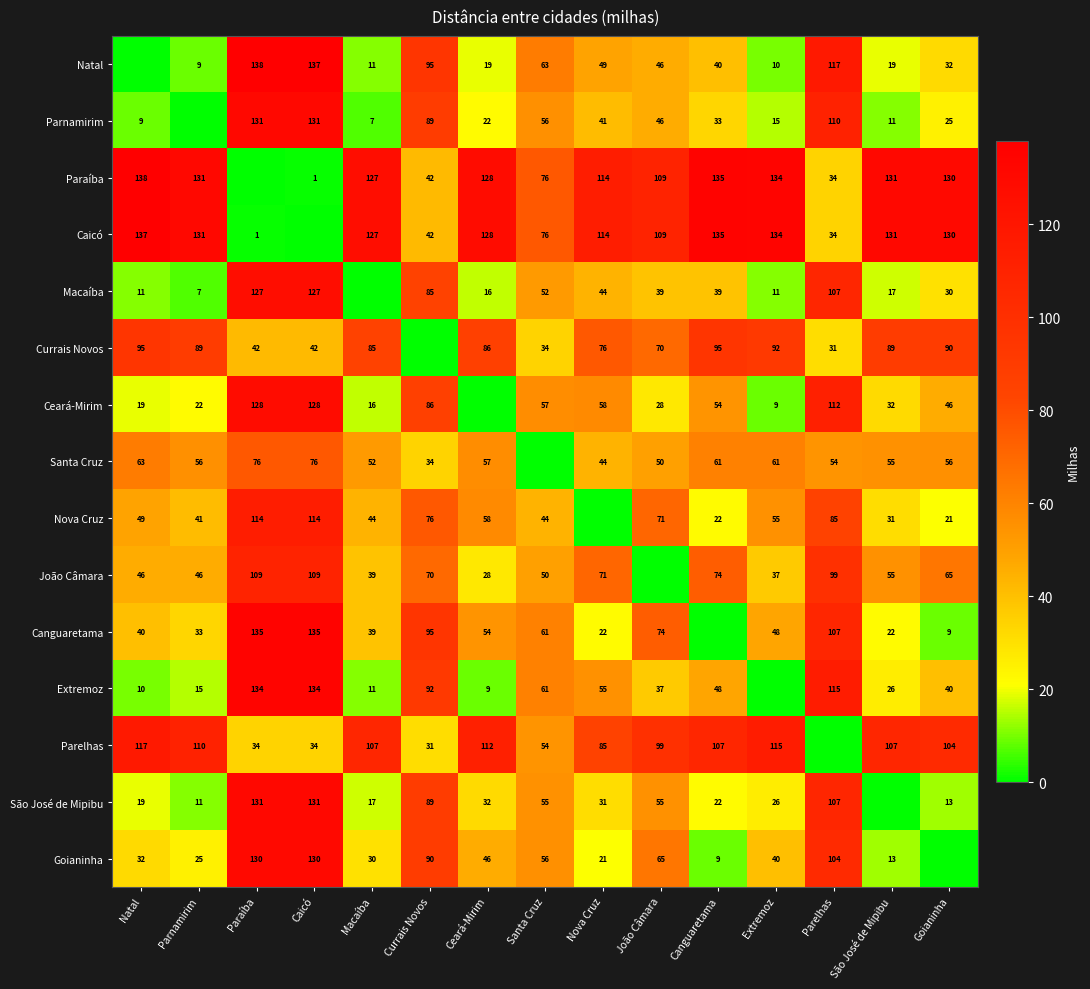

What is the sum of the São José de Mipibu values at Extremoz and João Câmara?

81